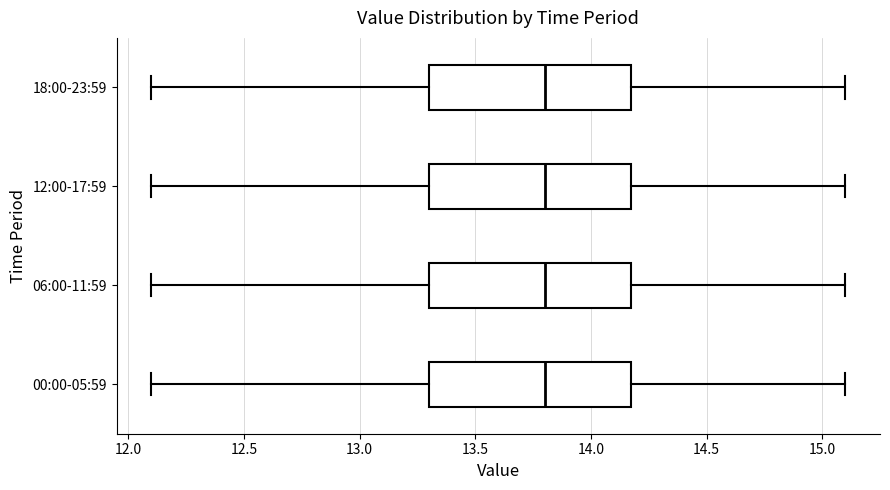

Where is the left edge of the box for 12:00-17:59 on the x-axis? The values are not printed on the chart, so give them approximately, as read against the axis.

13.3